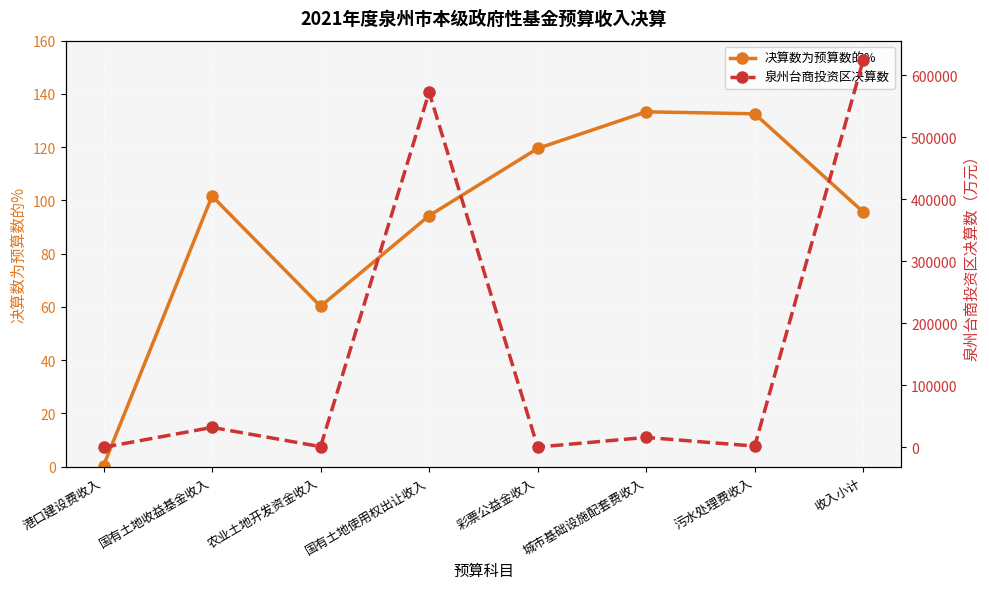

At which category is the sum across all series the highest?

收入小计